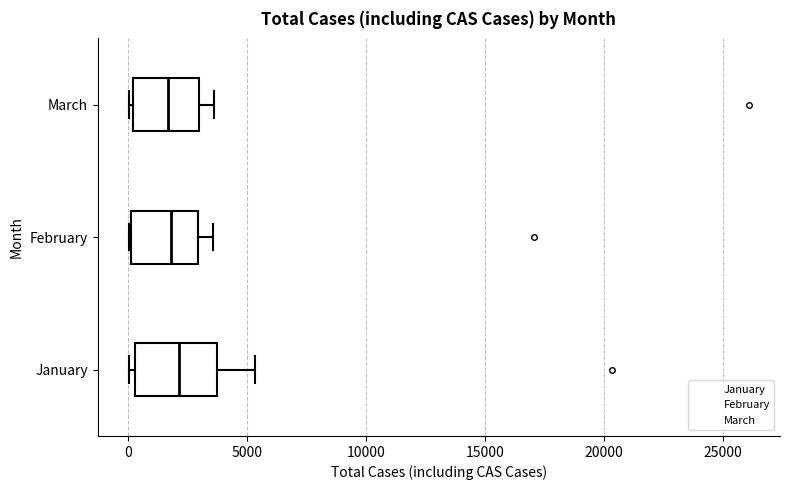

Reading bottom to top, read every box against the x-axis: the position of its median line, the range the box covers, and the ends of its whiskers. The values are not printed on the chart, so give them approximately, as read against the axis.

January: median 2000, box 500 to 3500, whiskers 0 to 5500
February: median 2000, box 0 to 3000, whiskers 0 to 3500
March: median 1500, box 0 to 3000, whiskers 0 (just left of the box's left edge) to 3500